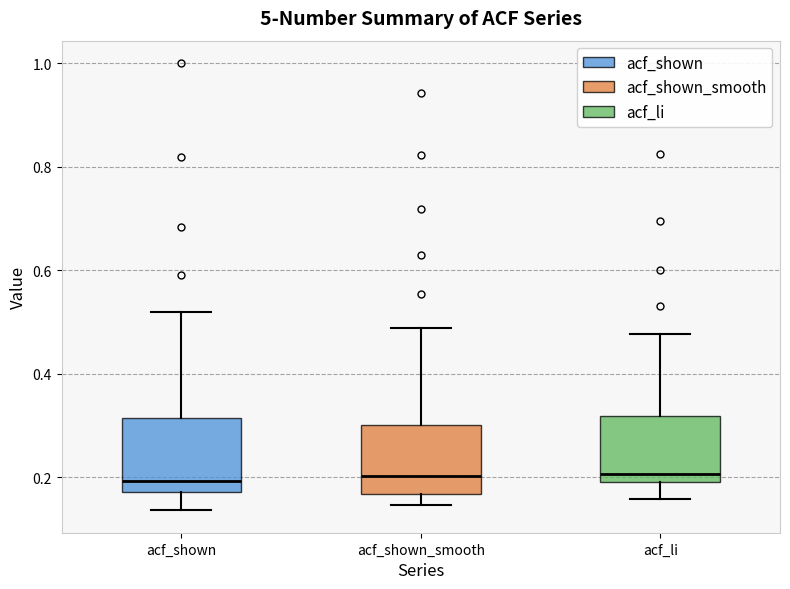

Where is the lower edge of the box for acf_shown on the y-axis? The values are not printed on the chart, so give them approximately, as read against the axis.

0.18